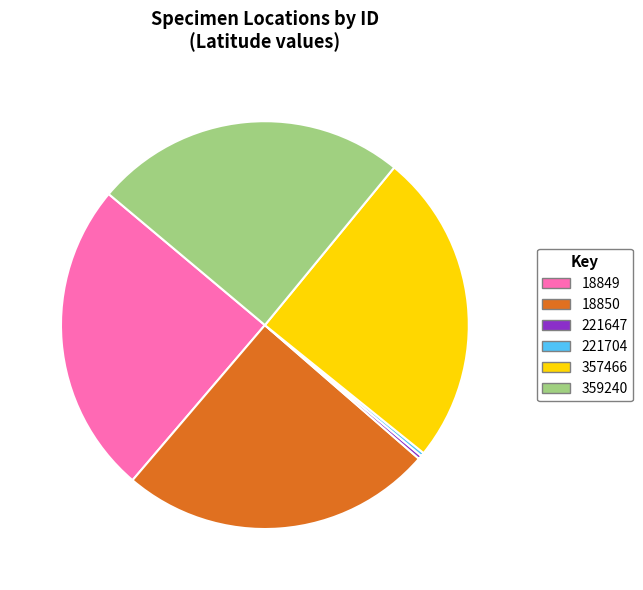

Do 18850 and 221704 together represent more than half of the pie?

No